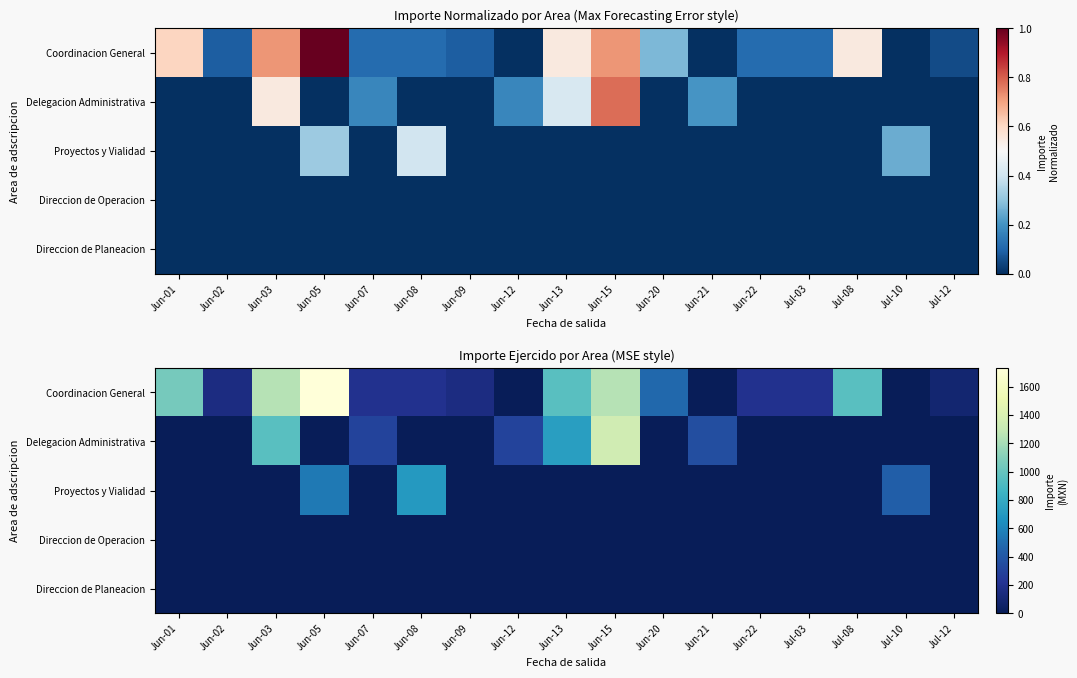

Where does the Coordinacion General series first go above 200?

Jun-01